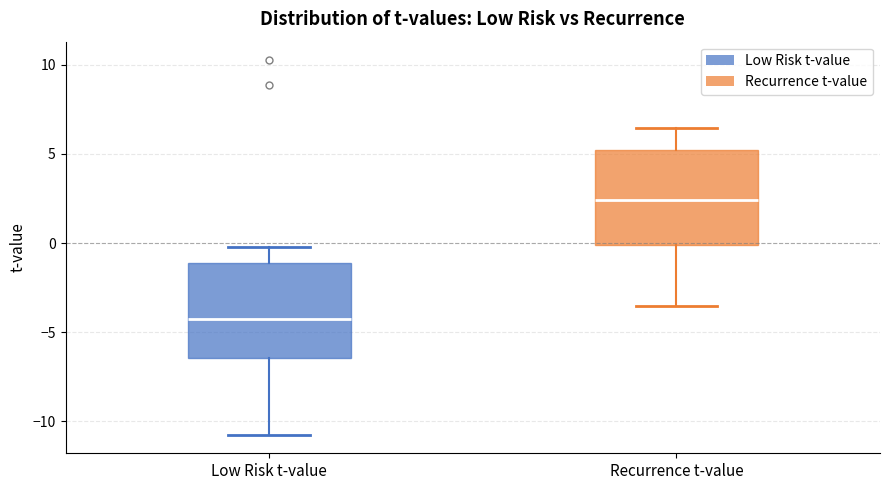

Reading left to right, read every box against the y-axis: the position of its median line, the range the box covers, and the ends of its whiskers. The values are not printed on the chart, so give them approximately, as read against the axis.

Low Risk t-value: median -4.0, box -6.5 to -1.0, whiskers -10.5 to 0.0
Recurrence t-value: median 2.5, box 0.0 to 5.0, whiskers -3.5 to 6.5